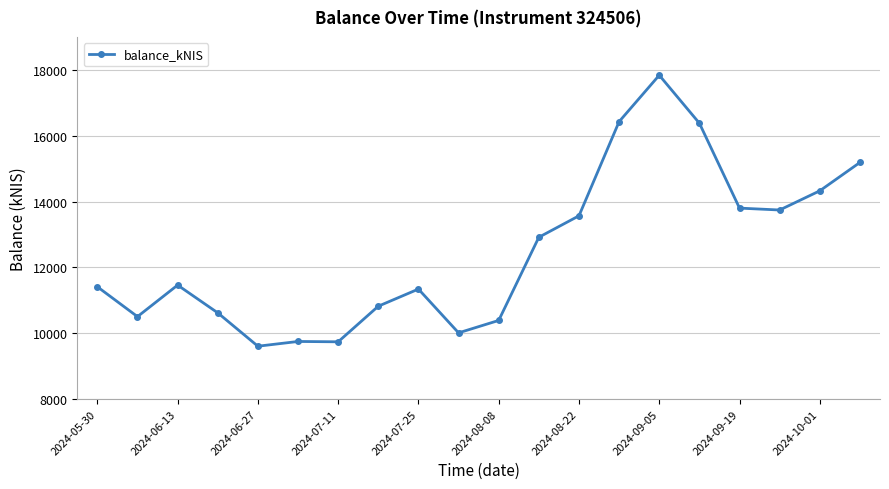

What is the difference between the second highest and second lowest values?

6687.4